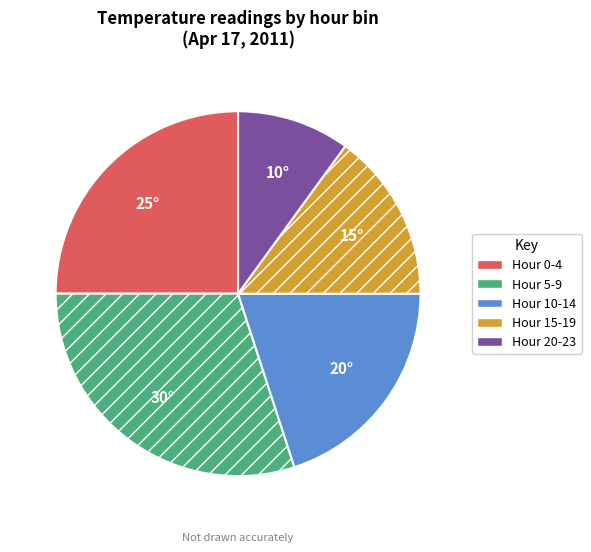

What is the ratio of the value at Hour 5-9 to the value at Hour 15-19?

2.0